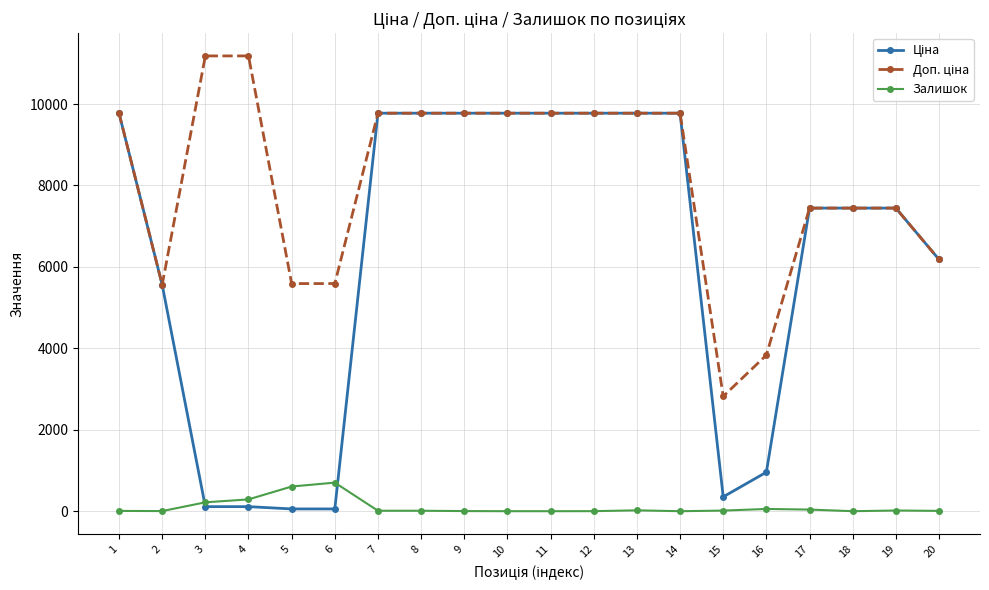

What is the maximum value for Залишок?

702.0